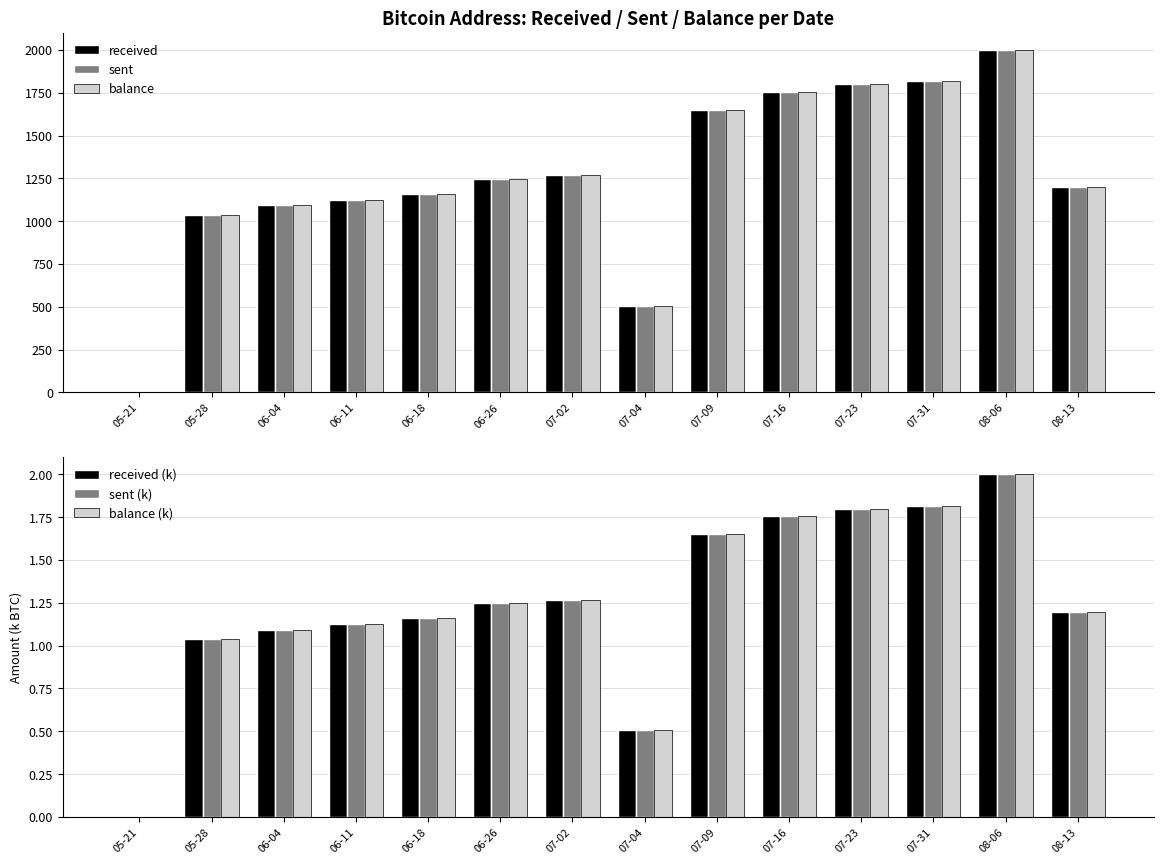

How many values in the sent series exceed 1247?

7